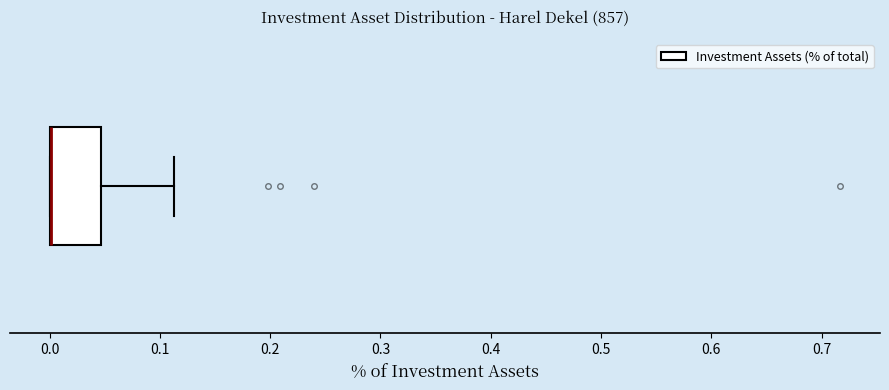

Transcribe this box plot: give where the median line is, the range the box spans, and where the two whiskers end, as read against the x-axis. The values are not printed on the chart, so give them approximately, as read against the axis.

median 0.00 (drawn on the box's left edge), box 0.00 to 0.05, whiskers 0.00 to 0.11